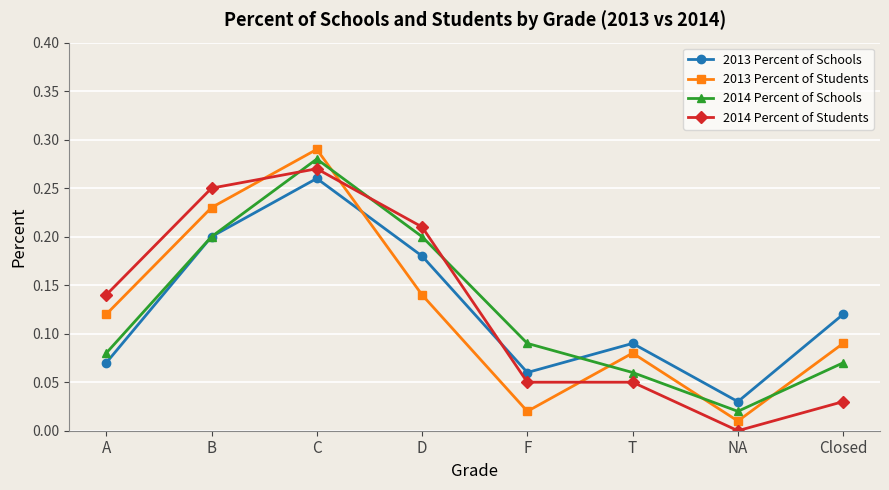

Rank the series at A from highest to lowest value.

2014 Percent of Students, 2013 Percent of Students, 2014 Percent of Schools, 2013 Percent of Schools